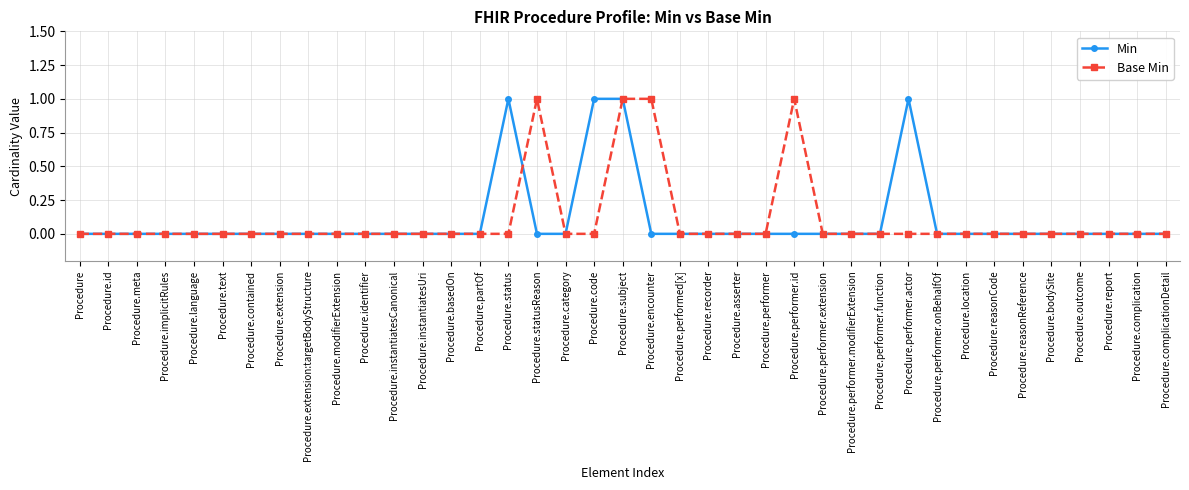

How many lines are shown in the chart?

2